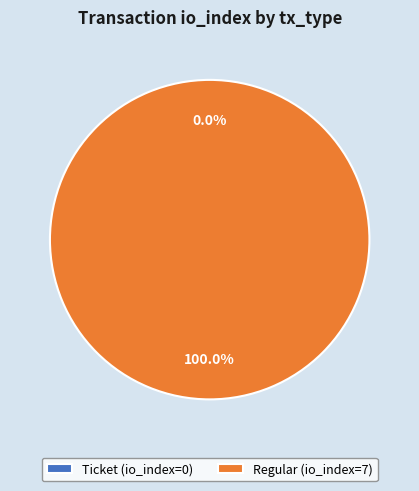

Is there any slice that represents more than half of the pie?

Yes